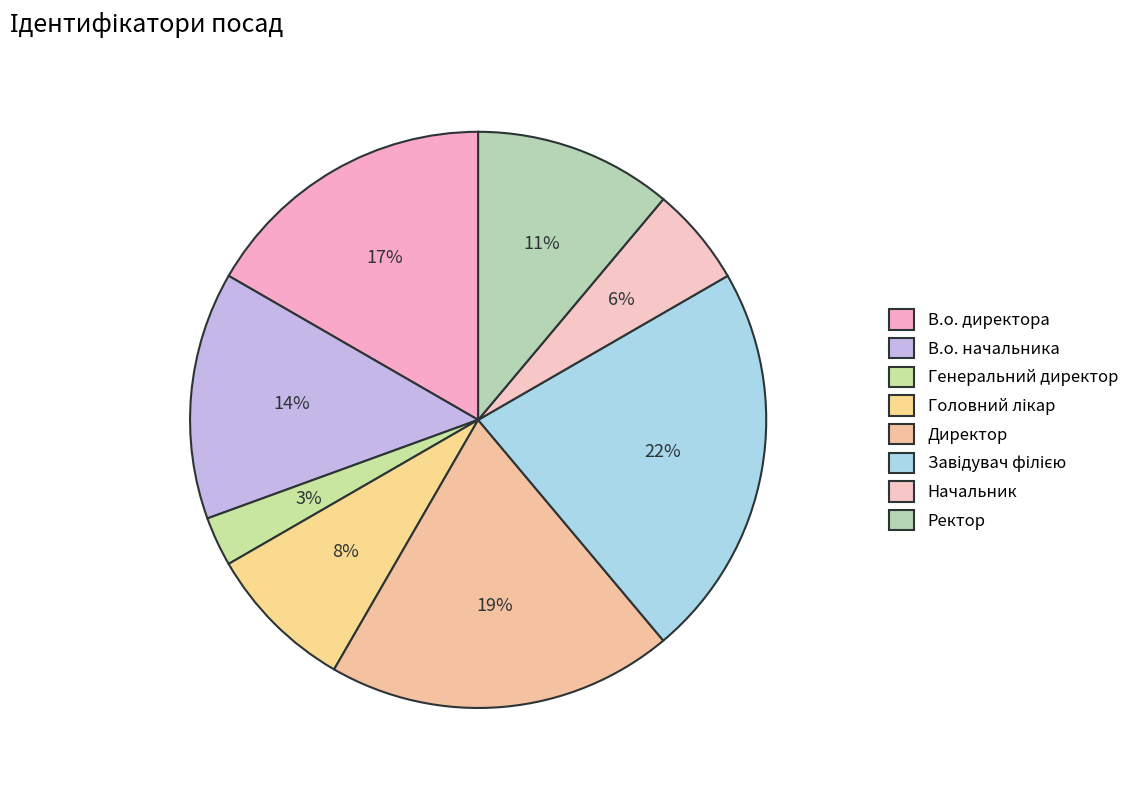

Between Директор and Начальник, which is larger?

Директор